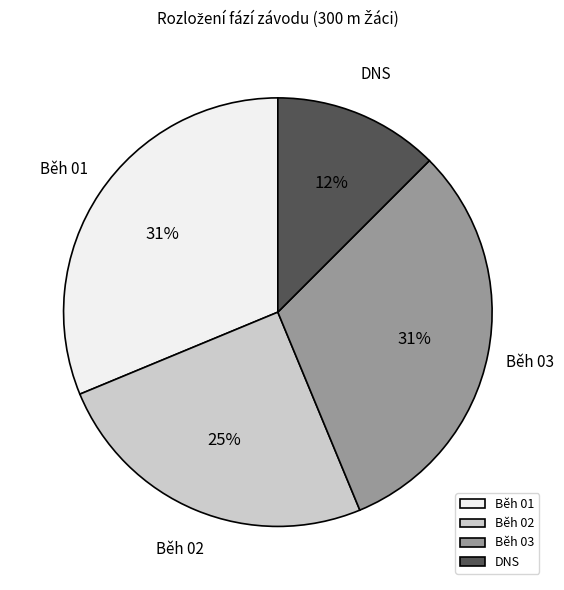

To the nearest percent, what is the difference between the largest and smallest slice percentages?

19%